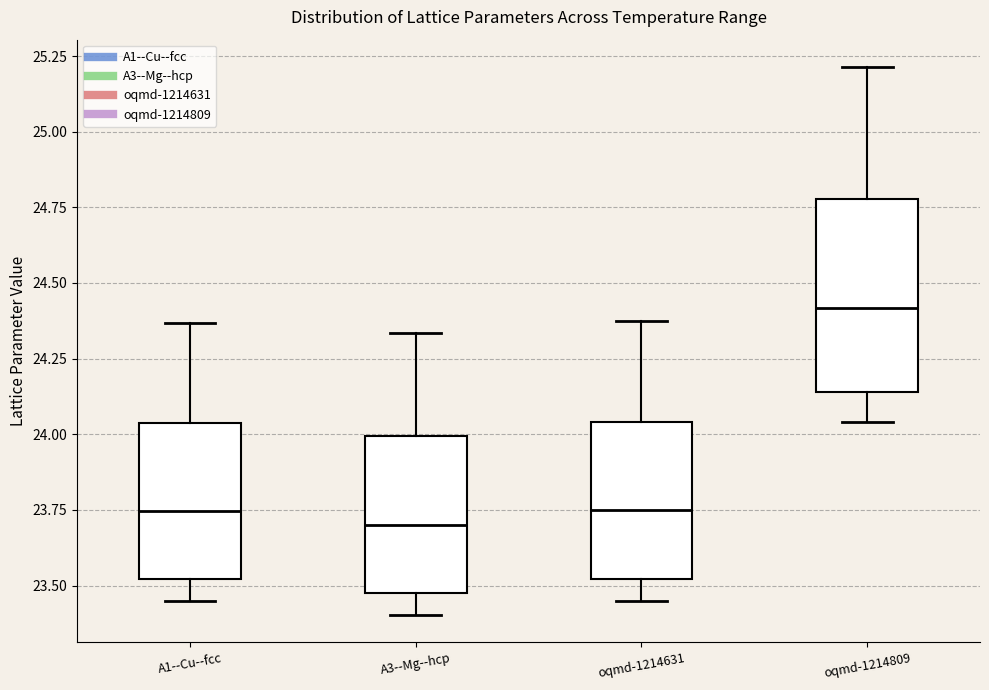

Where is the lower edge of the box for oqmd-1214809 on the y-axis? The values are not printed on the chart, so give them approximately, as read against the axis.

24.15